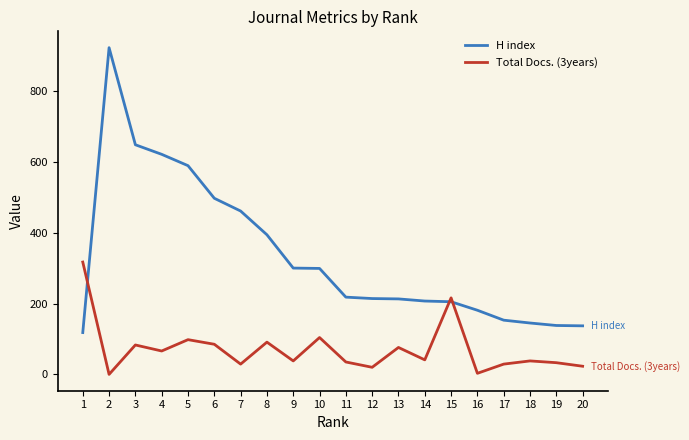

Which series changed the most between 3 and 6?

H index